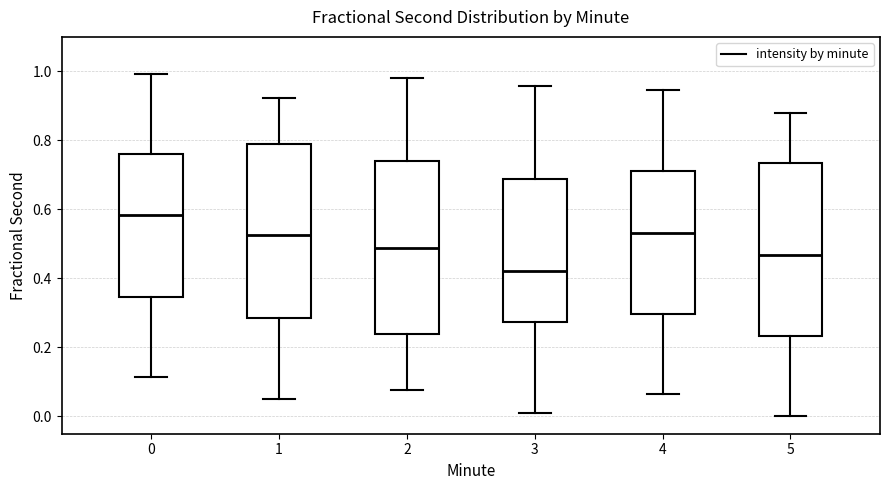

Reading left to right, transcribe this box plot: for each box, give where its median line is, the range the box spans, and where its two whiskers end, as read against the y-axis. The values are not printed on the chart, so give them approximately, as read against the axis.

0: median 0.58, box 0.34 to 0.76, whiskers 0.12 to 1.00
1: median 0.52, box 0.28 to 0.80, whiskers 0.04 to 0.92
2: median 0.48, box 0.24 to 0.74, whiskers 0.08 to 0.98
3: median 0.42, box 0.28 to 0.68, whiskers 0.00 to 0.96
4: median 0.54, box 0.30 to 0.72, whiskers 0.06 to 0.94
5: median 0.46, box 0.24 to 0.74, whiskers 0.00 to 0.88